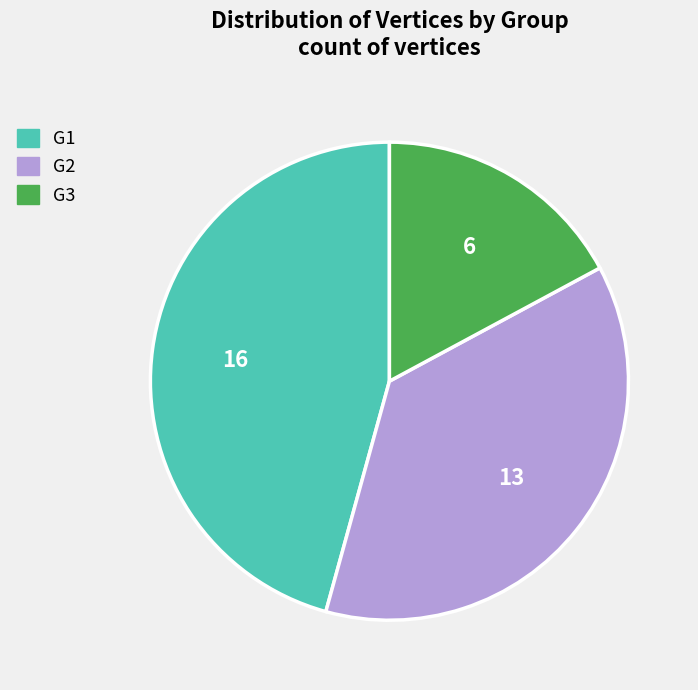

How many segments does this pie chart have?

3